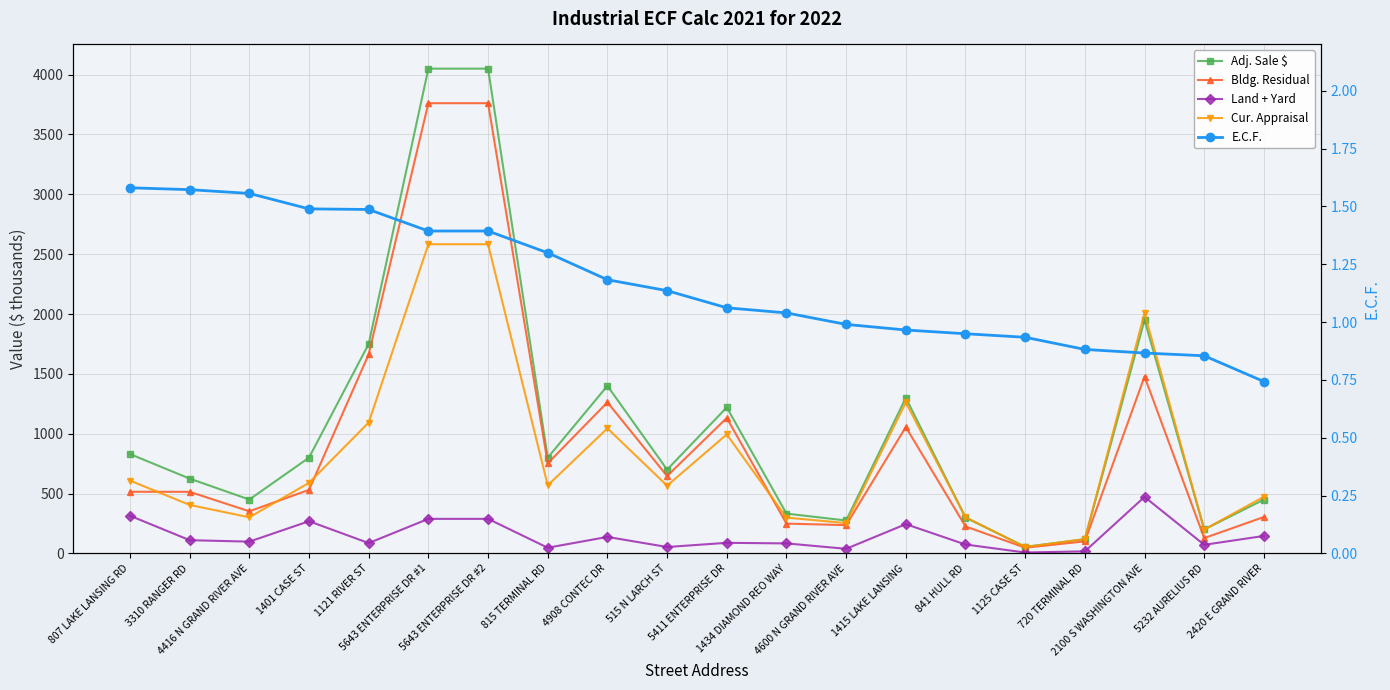

At which label does Cur. Appraisal first exceed 568?

807 LAKE LANSING RD